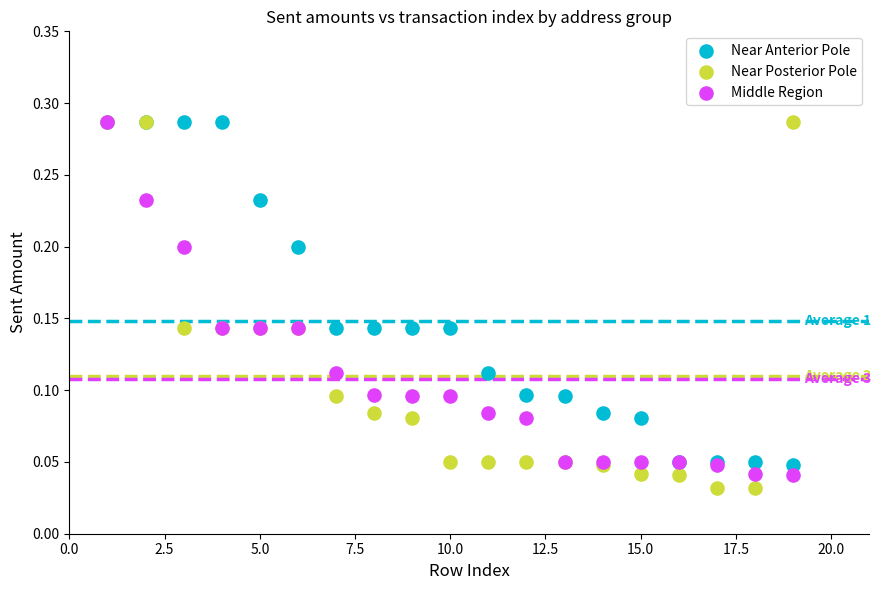

What are all the series names shown in the legend?

Near Anterior Pole, Near Posterior Pole, Middle Region